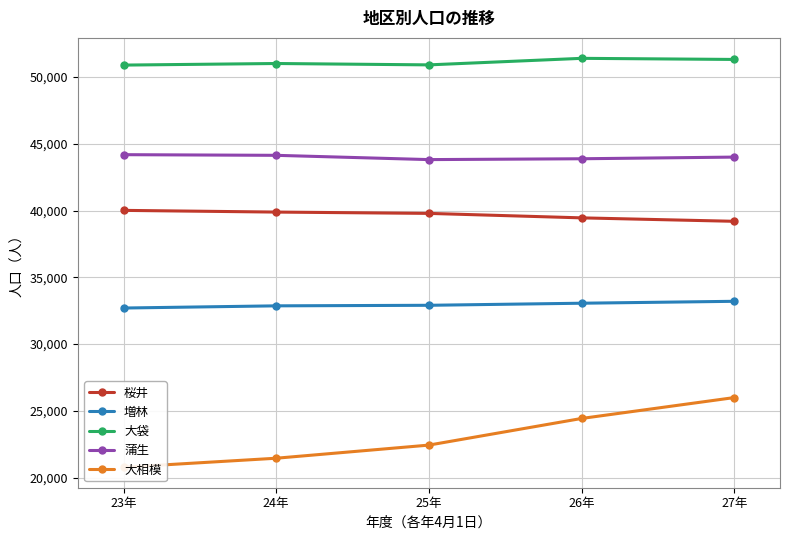

The value of 増林 at 23年 is 46608. True or false?

False